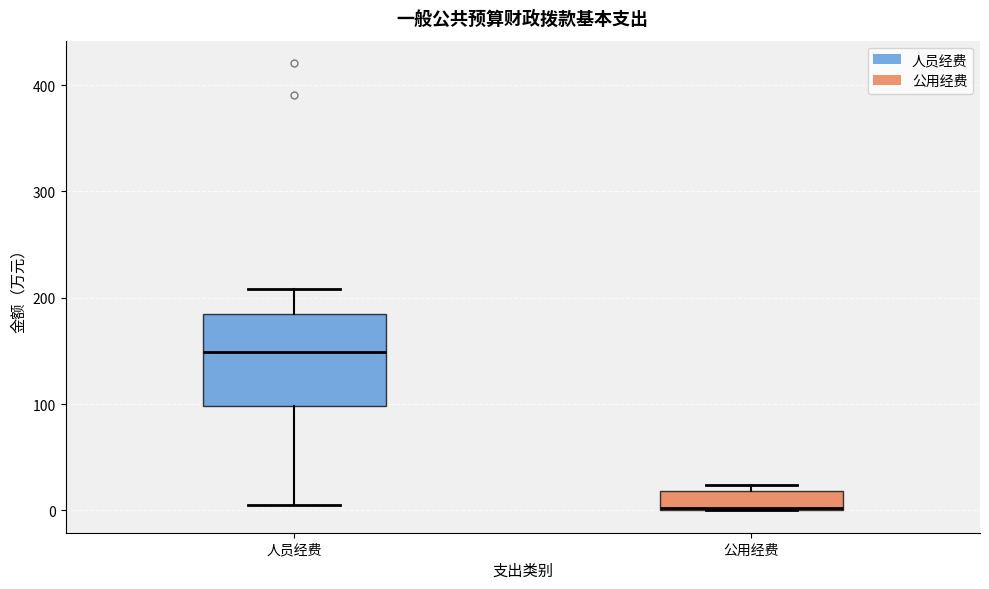

Reading left to right, transcribe this box plot: for each box, give where its median line is, the range the box spans, and where its two whiskers end, as read against the y-axis. The values are not printed on the chart, so give them approximately, as read against the axis.

人员经费: median 150, box 100 to 180, whiskers 10 to 210
公用经费: median 0 (drawn on the box's lower edge), box 0 to 20, whiskers 0 to 20 (just above the box's upper edge)